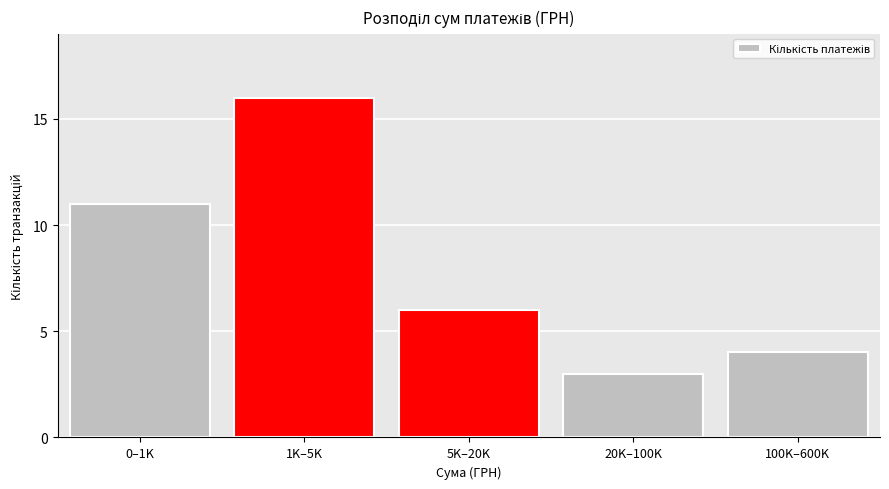

Reading left to right, what are all the values shown in this chart?

11	16	6	3	4